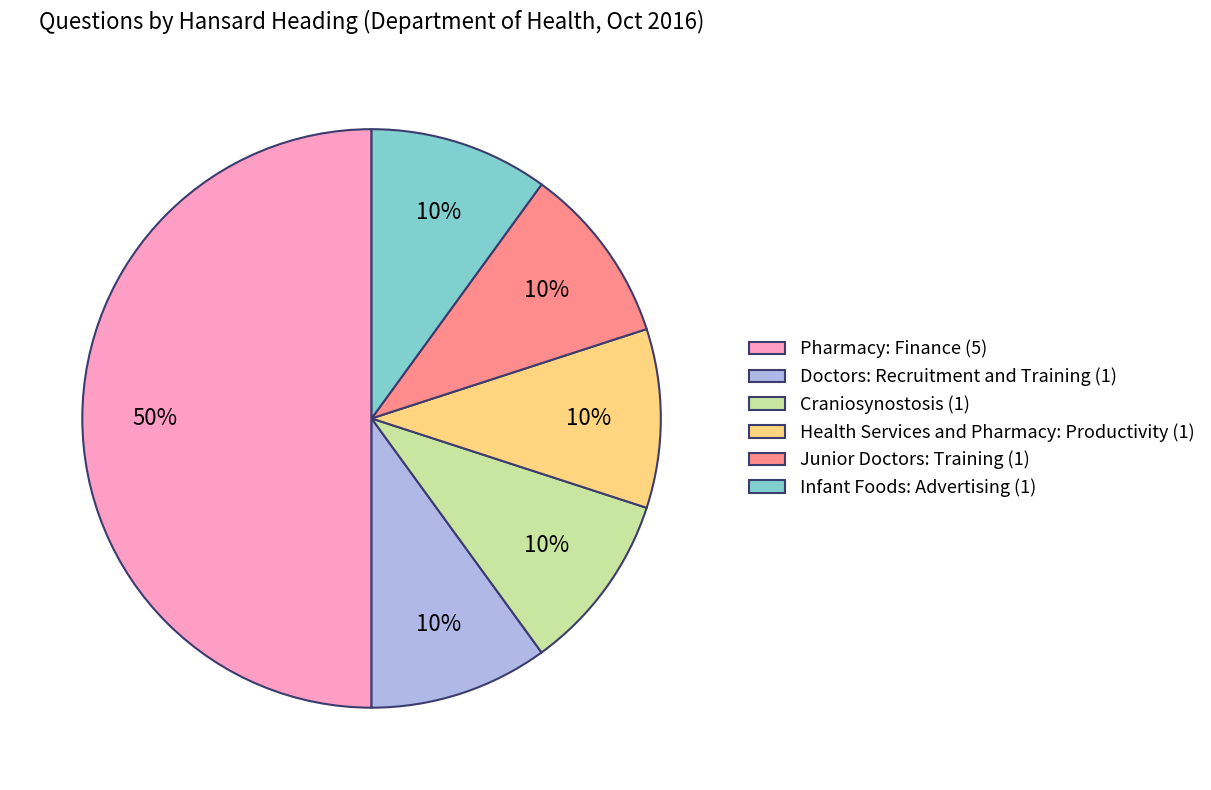

To the nearest percent, what portion does Craniosynostosis represent?

10%